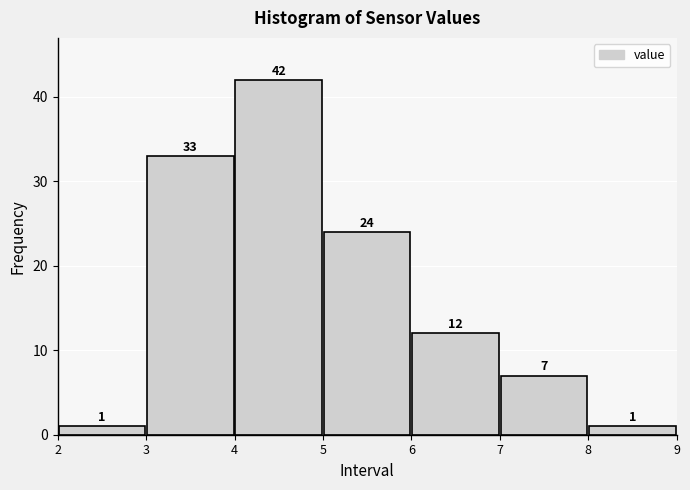

Reading left to right, transcribe this chart: for each bar, give the range it covers on the x-axis and its height.

2 to 3: 1
3 to 4: 33
4 to 5: 42
5 to 6: 24
6 to 7: 12
7 to 8: 7
8 to 9: 1